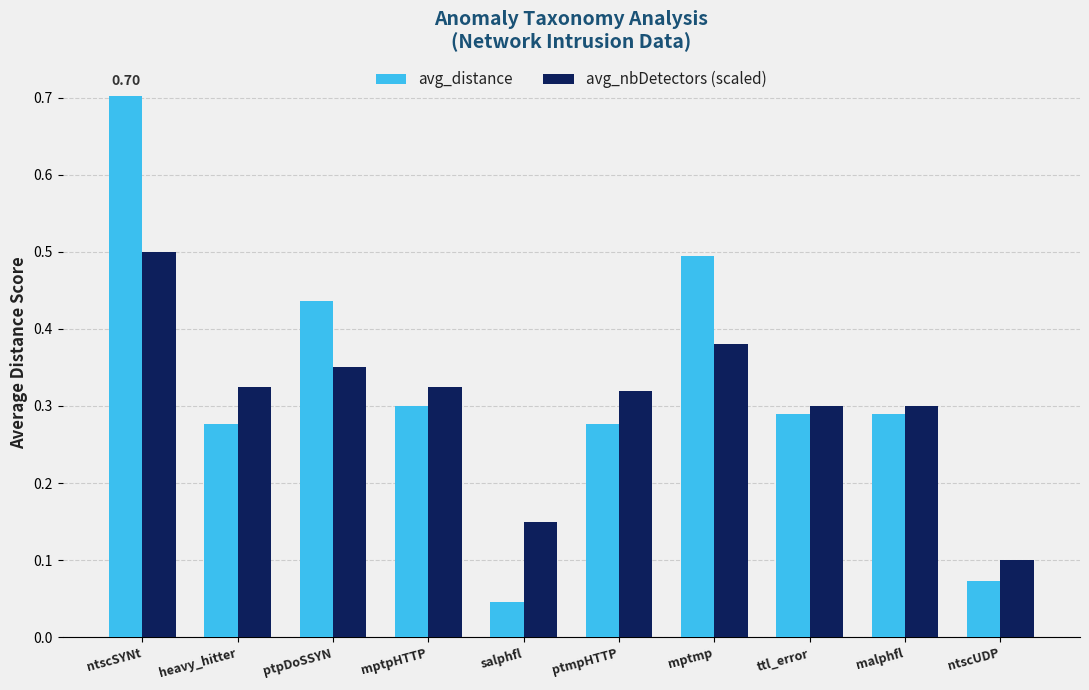

What are all the series names shown in the legend?

avg_distance, avg_nbDetectors (scaled)